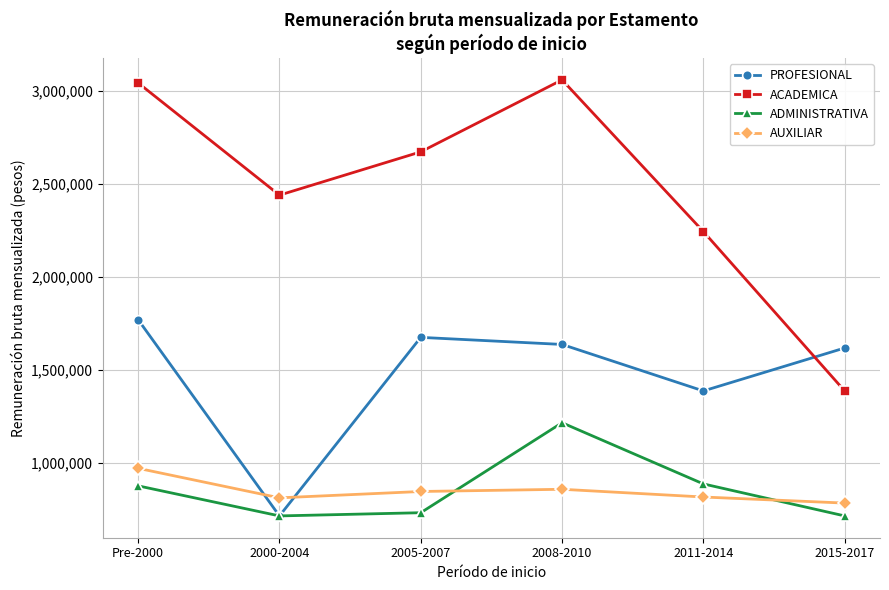

In ADMINISTRATIVA, how many points are higher than both neighbors (excluding endpoints)?

1